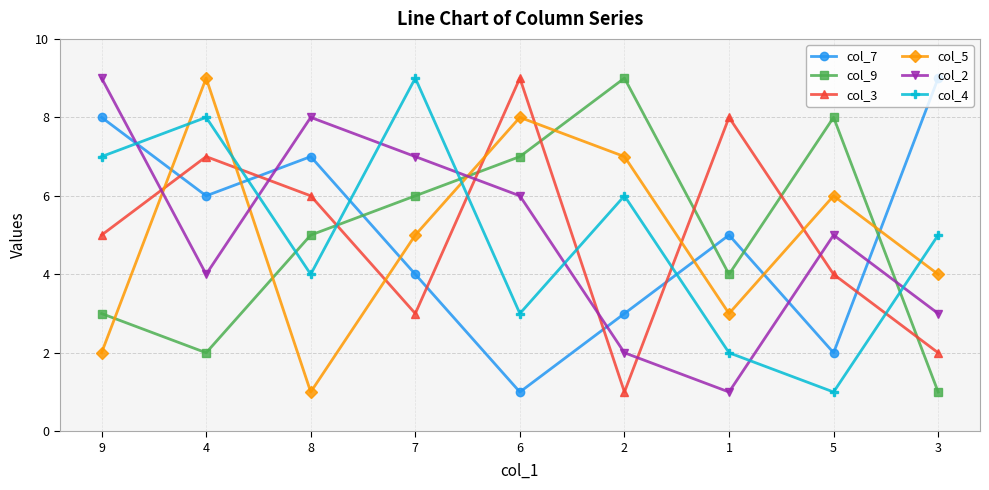

True or false: col_2 and col_5 intersect in this chart.

True